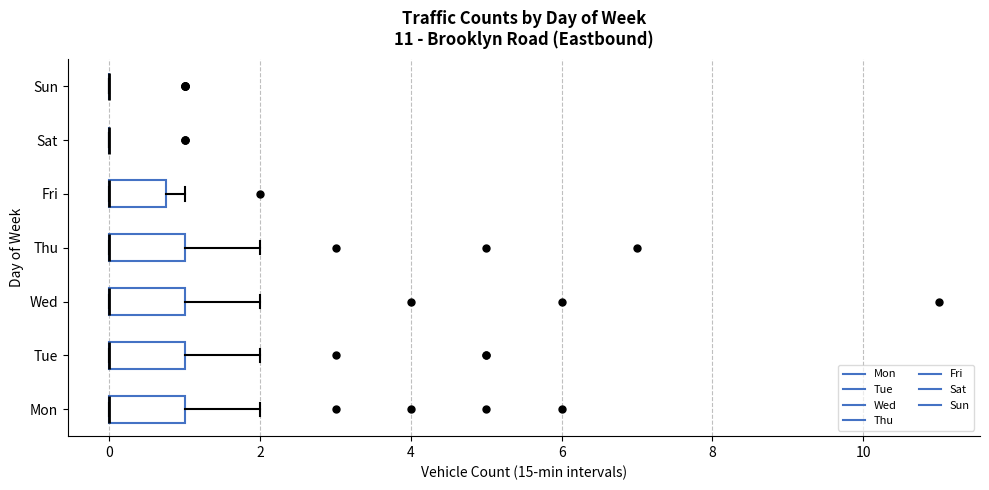

Reading bottom to top, read every box against the x-axis: the position of its median line, the range the box covers, and the ends of its whiskers. The values are not printed on the chart, so give them approximately, as read against the axis.

Mon: median 0.0 (drawn on the box's left edge), box 0.0 to 1.0, whiskers 0.0 to 2.0
Tue: median 0.0 (drawn on the box's left edge), box 0.0 to 1.0, whiskers 0.0 to 2.0
Wed: median 0.0 (drawn on the box's left edge), box 0.0 to 1.0, whiskers 0.0 to 2.0
Thu: median 0.0 (drawn on the box's left edge), box 0.0 to 1.0, whiskers 0.0 to 2.0
Fri: median 0.0 (drawn on the box's left edge), box 0.0 to 0.8, whiskers 0.0 to 1.0
Sat: box collapsed to a line at 0.0, whiskers 0.0 to 0.0
Sun: box collapsed to a line at 0.0, whiskers 0.0 to 0.0